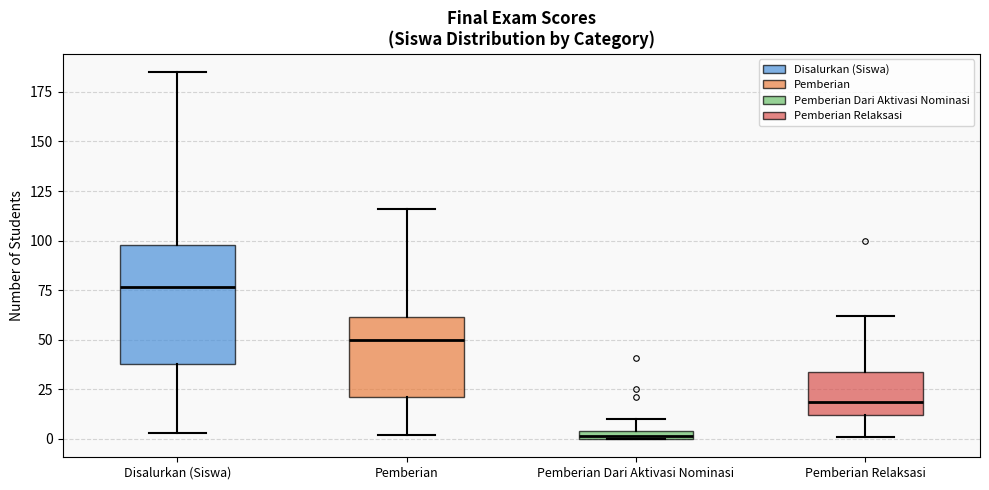

Which box's median line is the highest?

Disalurkan (Siswa)